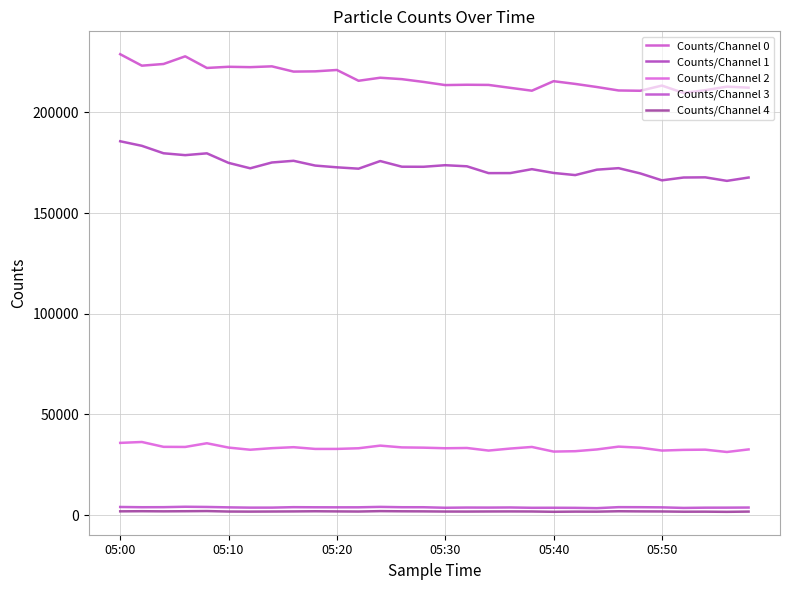

Does the chart display data point markers on the line(s)?

No